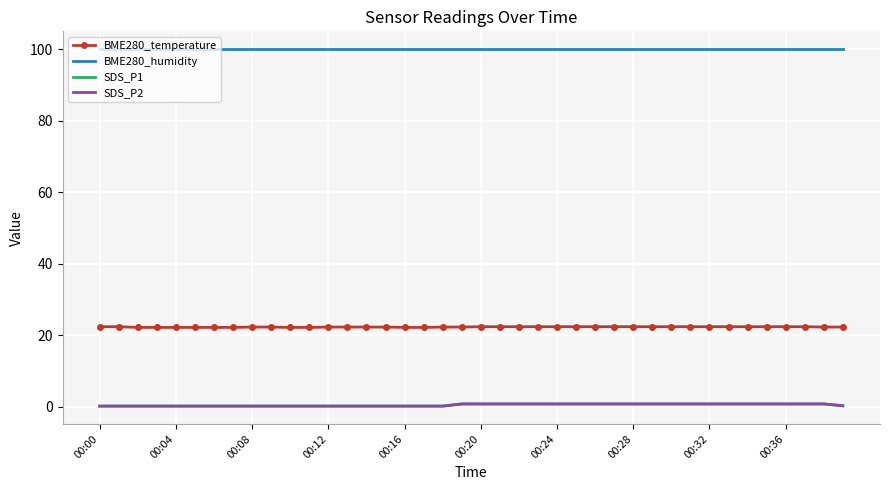

True or false: SDS_P1 and BME280_temperature intersect in this chart.

False